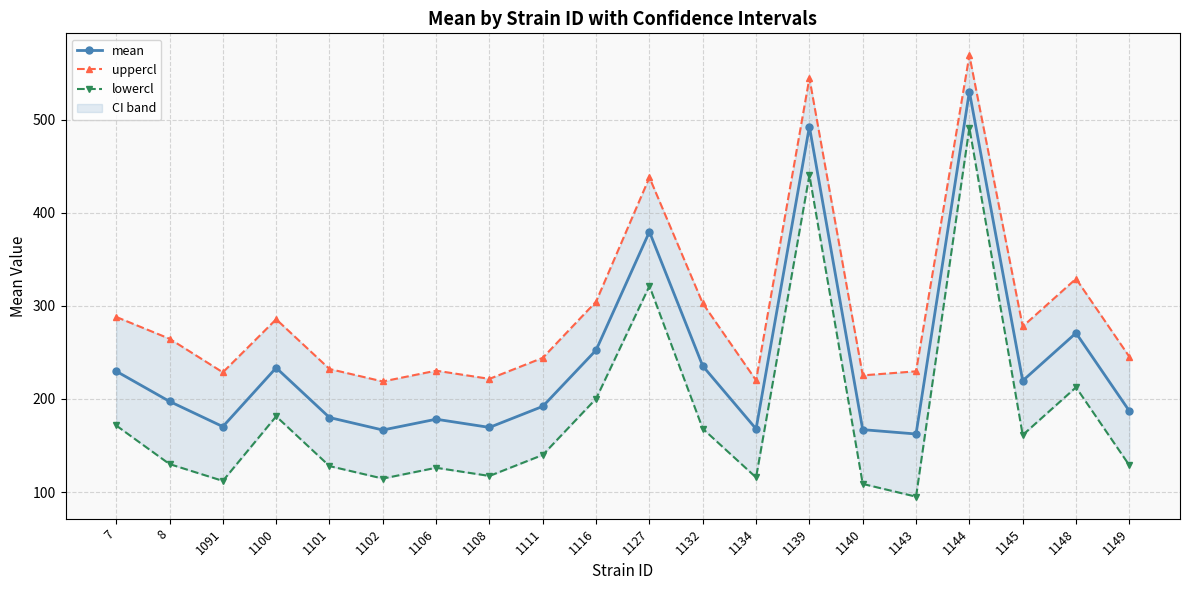

True or false: uppercl and lowercl intersect in this chart.

False